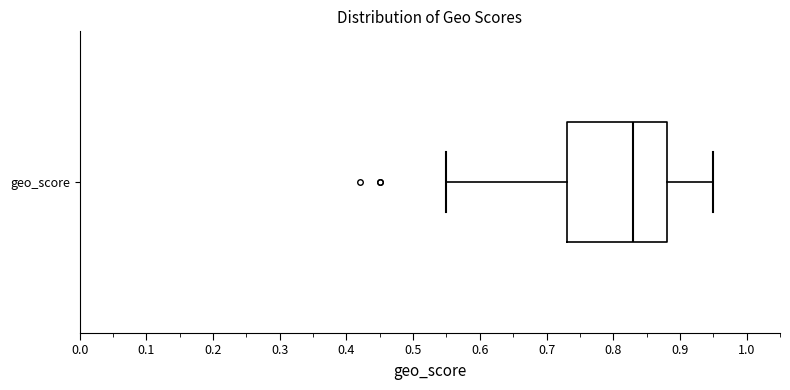

Read this box plot against the x-axis: the position of the median line, the range covered by the box, and the ends of both whiskers. The values are not printed on the chart, so give them approximately, as read against the axis.

median 0.83, box 0.73 to 0.88, whiskers 0.55 to 0.95